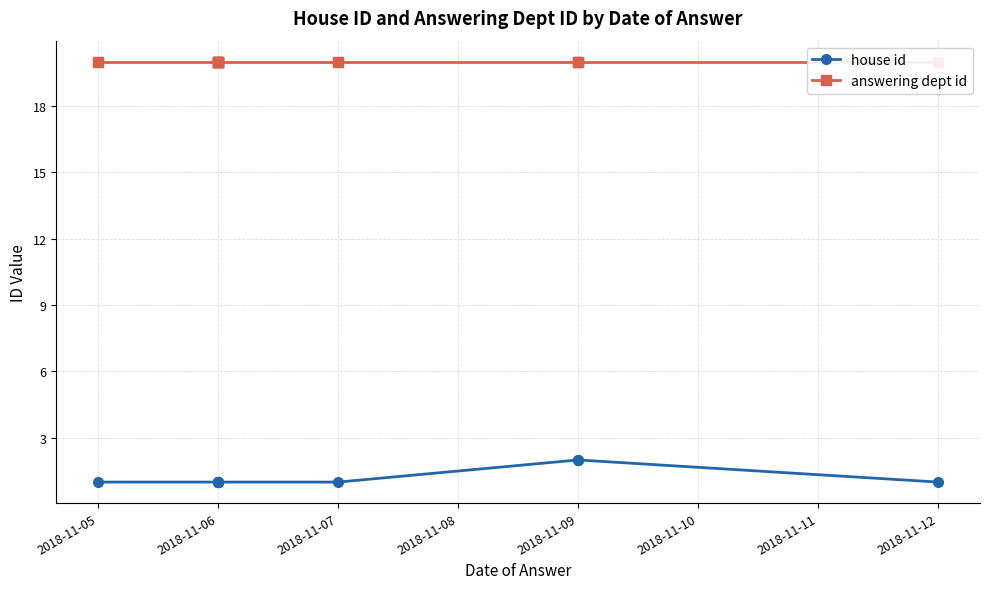

What is the average value of the house id series?

1